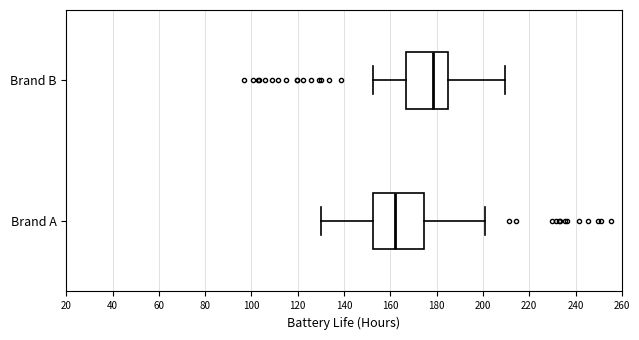

Reading bottom to top, read every box against the x-axis: the position of its median line, the range the box covers, and the ends of its whiskers. The values are not printed on the chart, so give them approximately, as read against the axis.

Brand A: median 162, box 152 to 174, whiskers 130 to 200
Brand B: median 178, box 166 to 184, whiskers 152 to 210